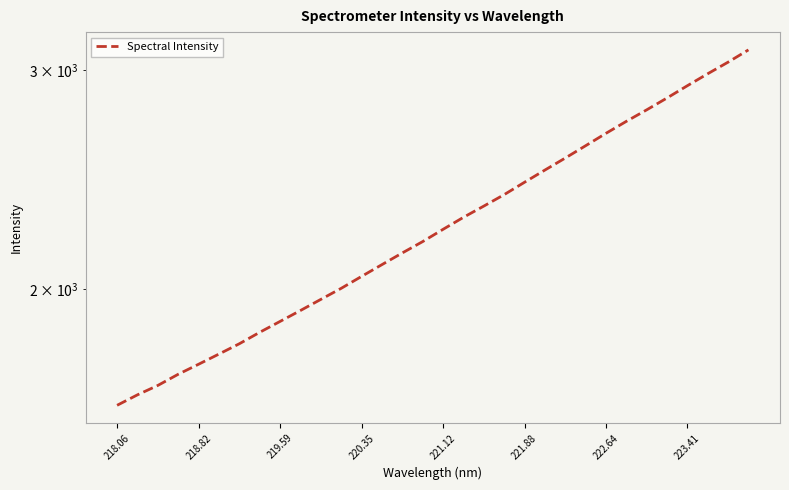

The chart shows a value of 5014.3 at 30. True or false?

False